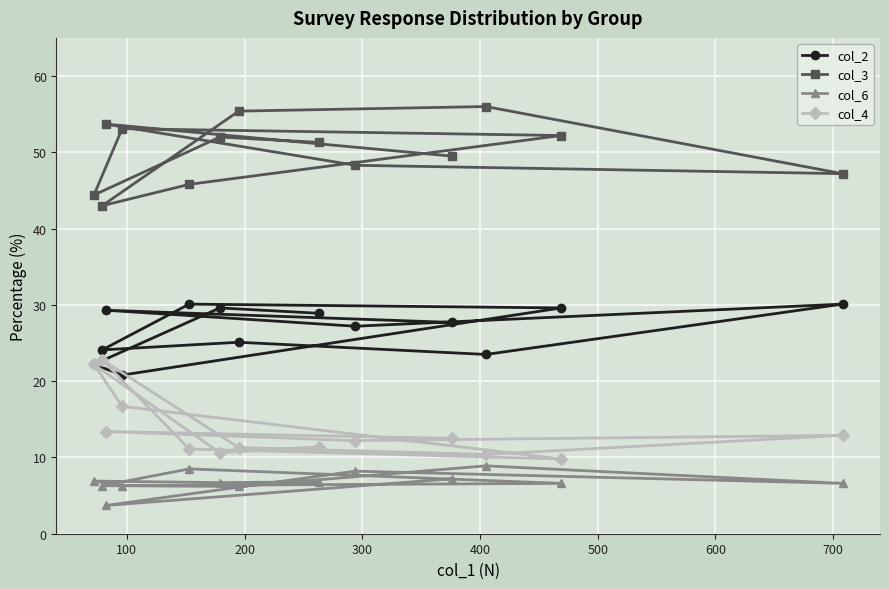

What is the value of the col_2 point at the 5th from the left?

30.1